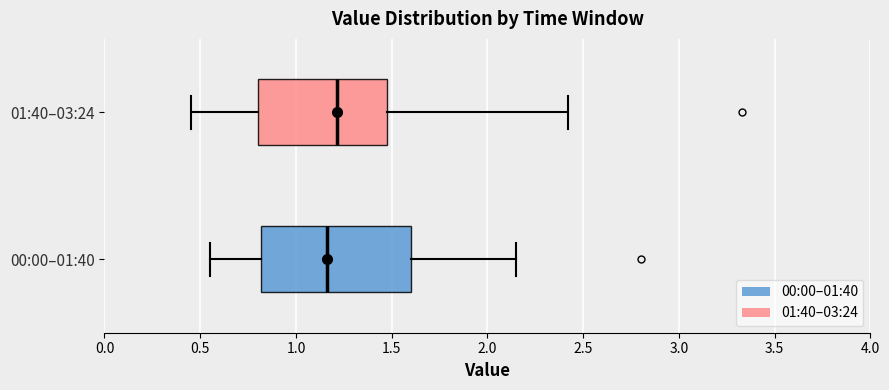

Which box's median line is the furthest to the left?

00:00–01:40